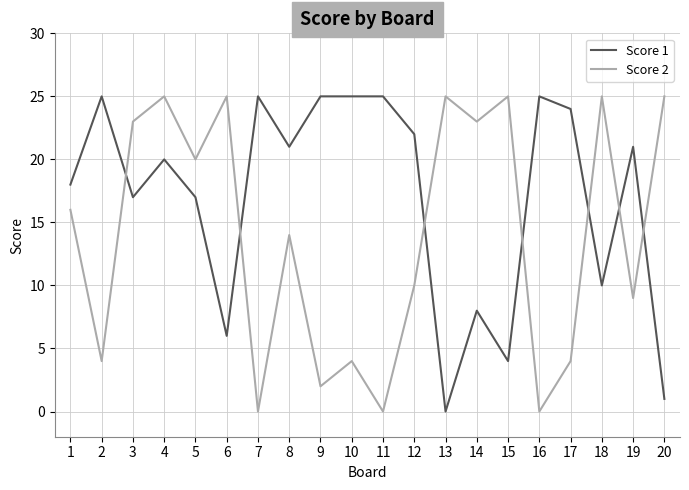

At which category is the sum across all series the highest?

4